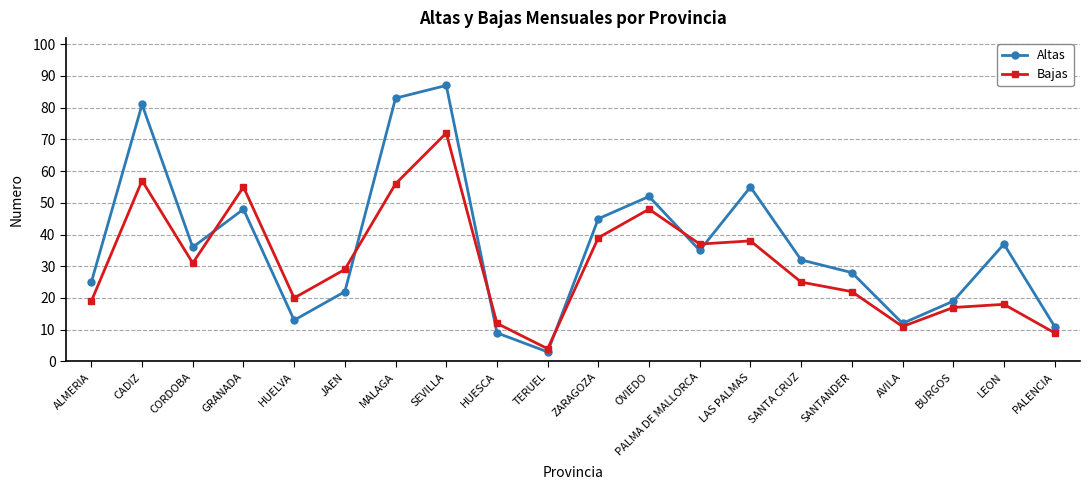

What is the difference between the maximum and minimum values in the Altas series?

84